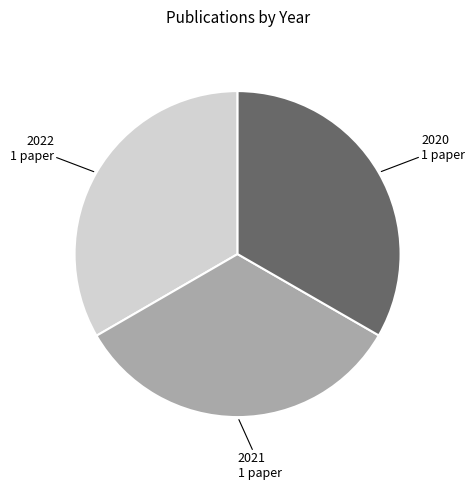

Is there a majority slice in this chart?

No